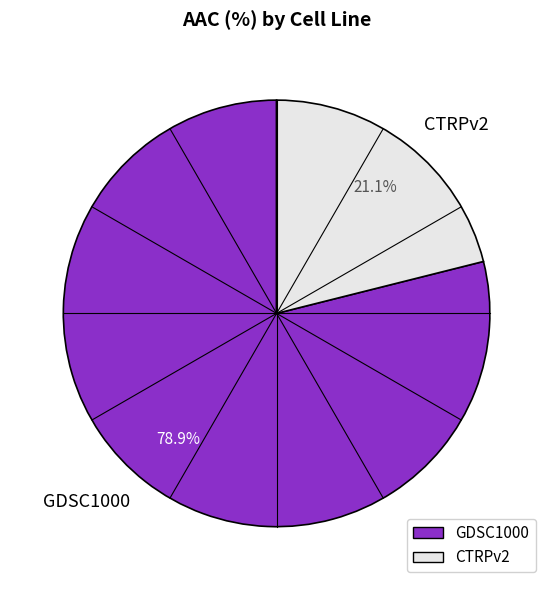

What percentage is NOT represented by GDSC1000?

21.1%